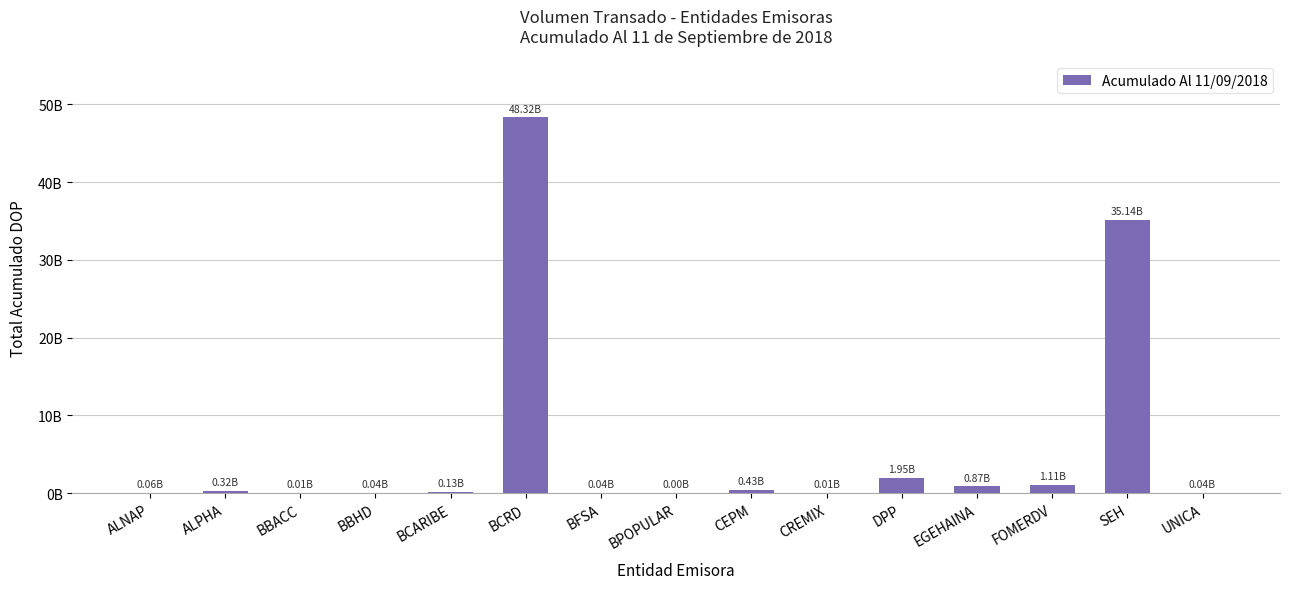

Are the bars grouped side by side (vs. stacked)?

No